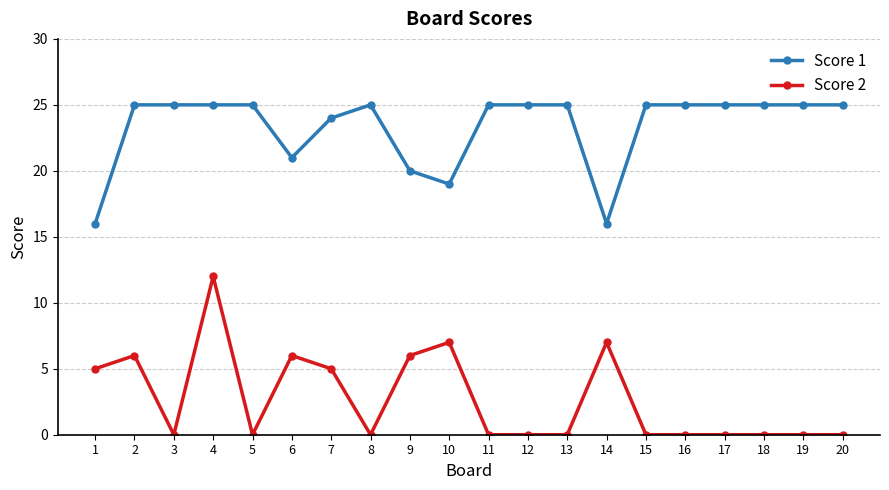

What is the average value of the Score 2 series?

3